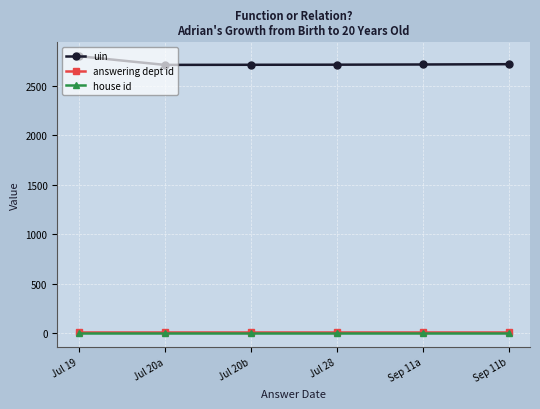

What is the greatest value displayed?

2801